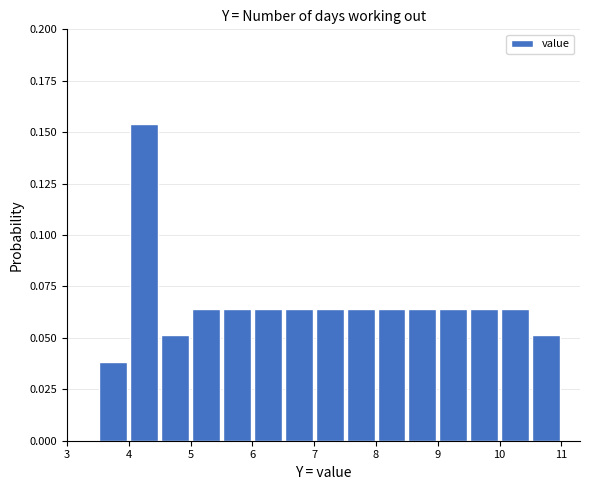

Reading left to right, list every bar in this chart as the range it spans on the x-axis followed by its height. The values are not printed on the chart, so give them approximately, as read against the axis.

3.5 to 4.0: 0.040
4.0 to 4.5: 0.155
4.5 to 5.0: 0.050
5.0 to 5.5: 0.065
5.5 to 6.0: 0.065
6.0 to 6.5: 0.065
6.5 to 7.0: 0.065
7.0 to 7.5: 0.065
7.5 to 8.0: 0.065
8.0 to 8.5: 0.065
8.5 to 9.0: 0.065
9.0 to 9.5: 0.065
9.5 to 10.0: 0.065
10.0 to 10.5: 0.065
10.5 to 11.0: 0.050